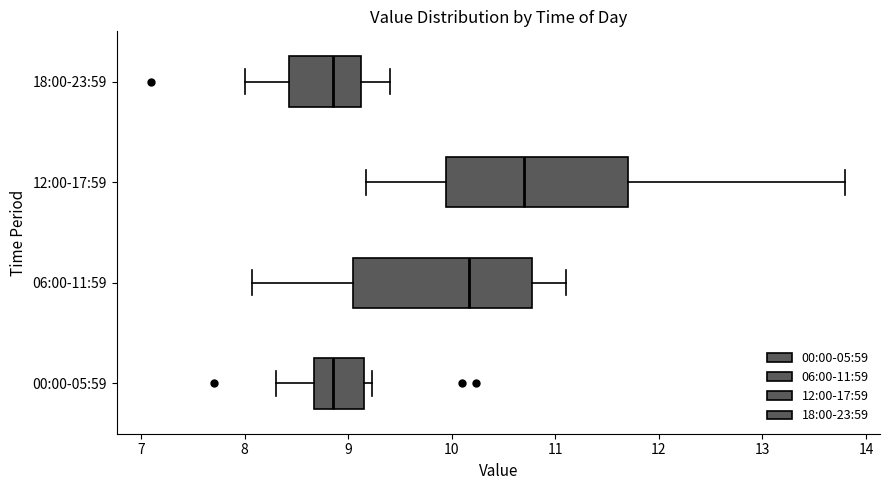

Reading bottom to top, transcribe this box plot: for each box, give where its median line is, the range the box spans, and where its two whiskers end, as read against the x-axis. The values are not printed on the chart, so give them approximately, as read against the axis.

00:00-05:59: median 8.9, box 8.7 to 9.2, whiskers 8.3 to 9.2 (just right of the box's right edge)
06:00-11:59: median 10.2, box 9.0 to 10.8, whiskers 8.1 to 11.1
12:00-17:59: median 10.7, box 9.9 to 11.7, whiskers 9.2 to 13.8
18:00-23:59: median 8.9, box 8.4 to 9.1, whiskers 8.0 to 9.4